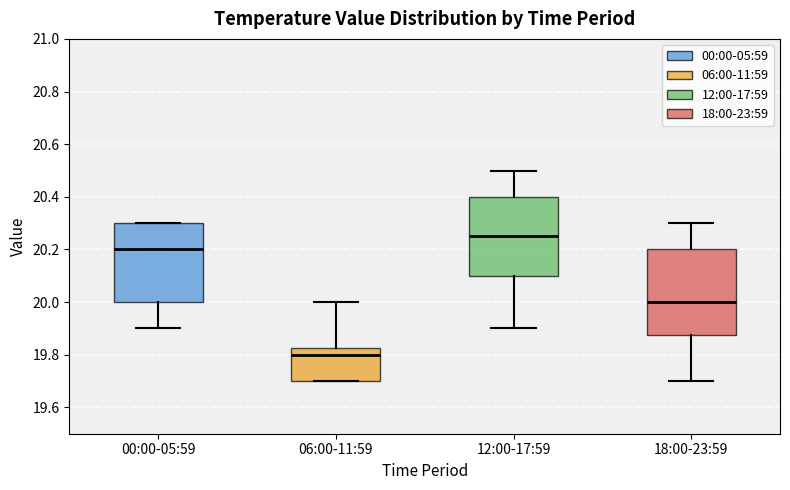

Where does the median line of the box for 00:00-05:59 sit on the y-axis? The values are not printed on the chart, so give them approximately, as read against the axis.

20.20